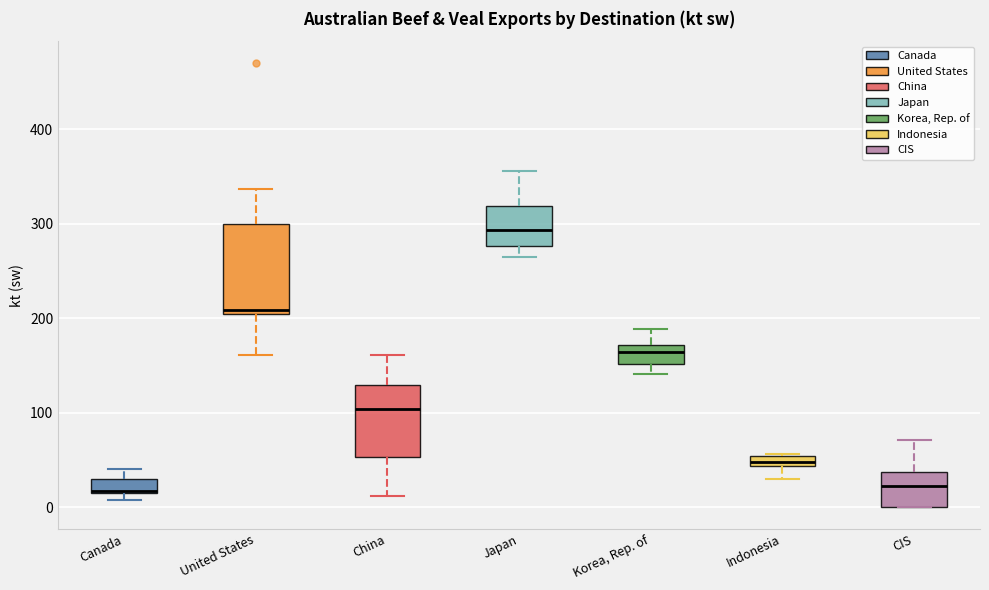

Where is the upper edge of the box for Canada on the y-axis? The values are not printed on the chart, so give them approximately, as read against the axis.

30